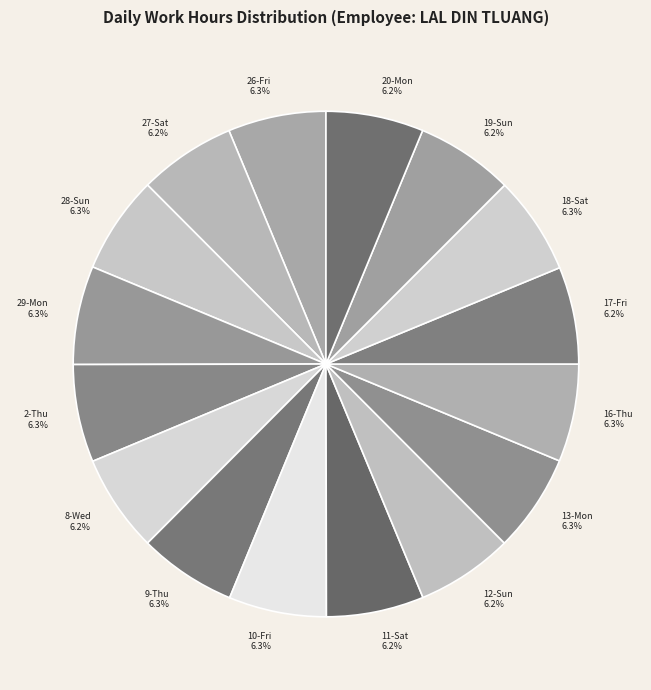

Count the number of slices in the pie.

16